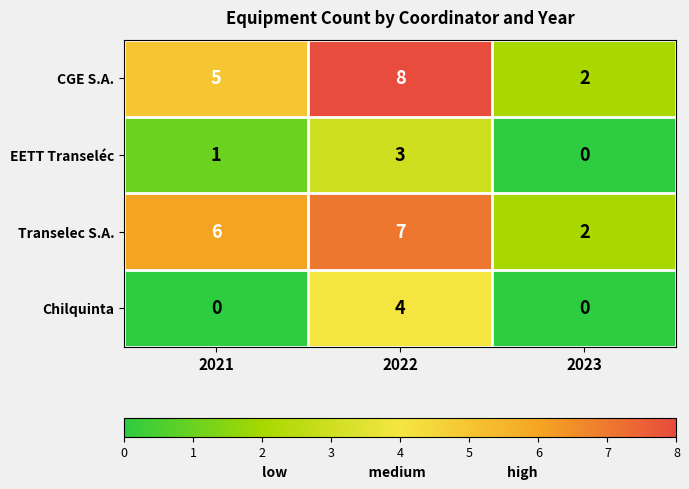

Rank the series by their maximum value, from lowest to highest.

EETT Transeléc, Chilquinta, Transelec S.A., CGE S.A.